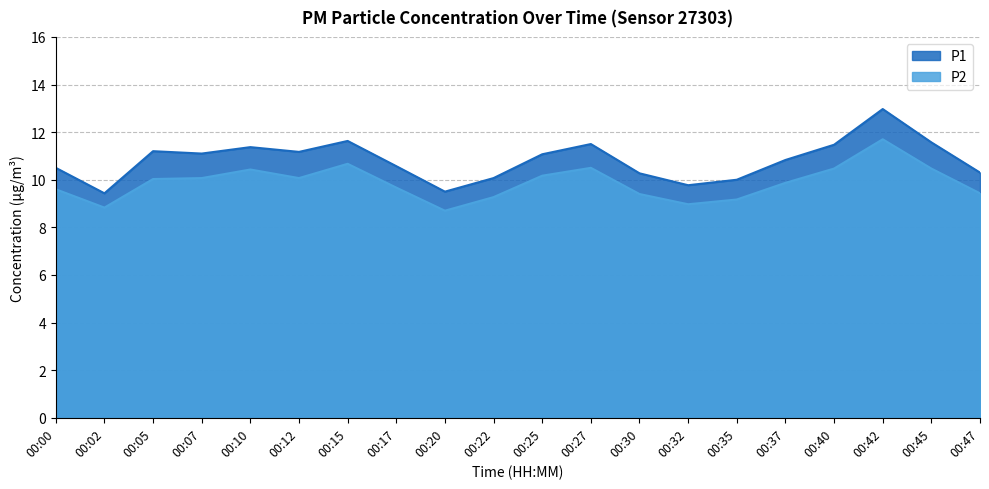

How many interior local peaks does the P2 series have?

4